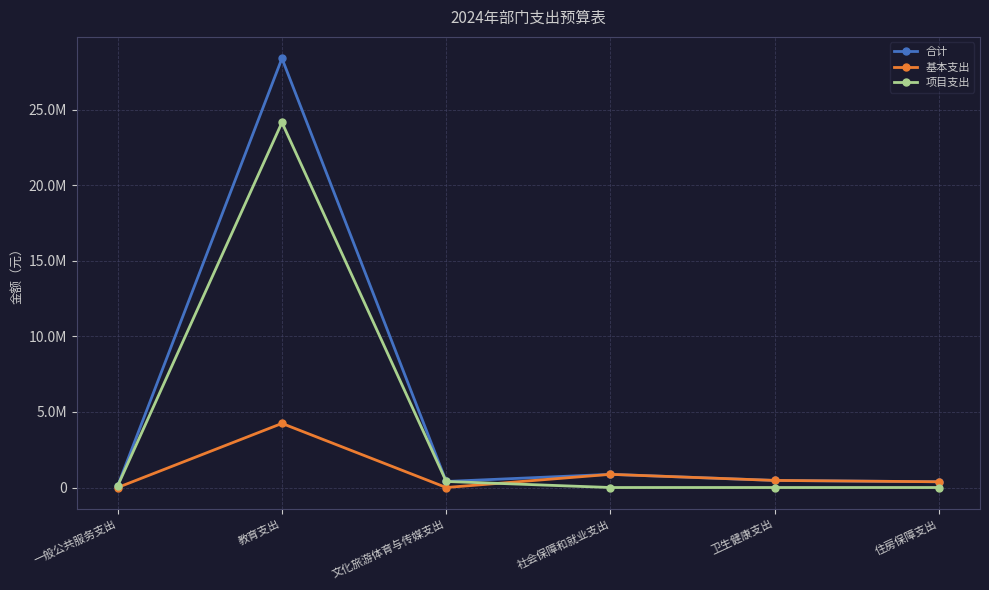

What is the difference between the maximum and minimum values in the 项目支出 series?

24151521.1